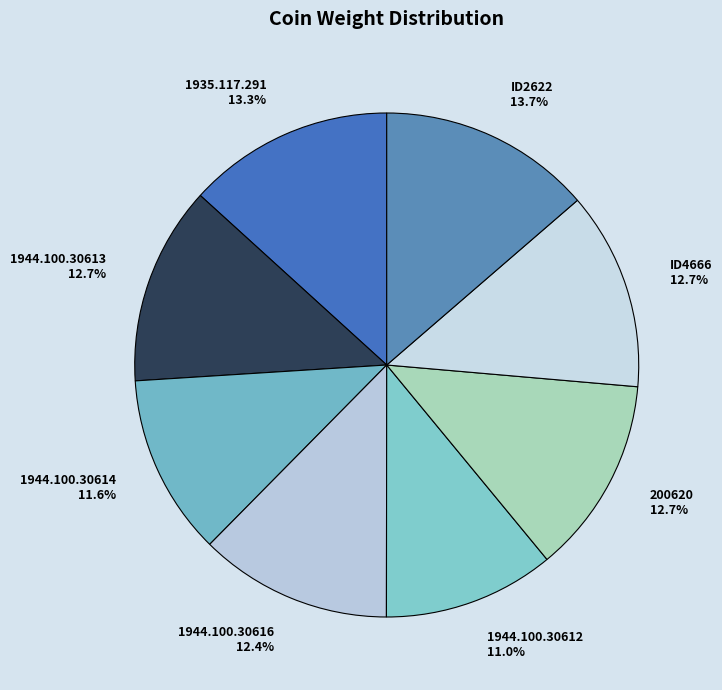

To the nearest percent, what is the combined percentage of ID4666 and 1944.100.30612?

24%